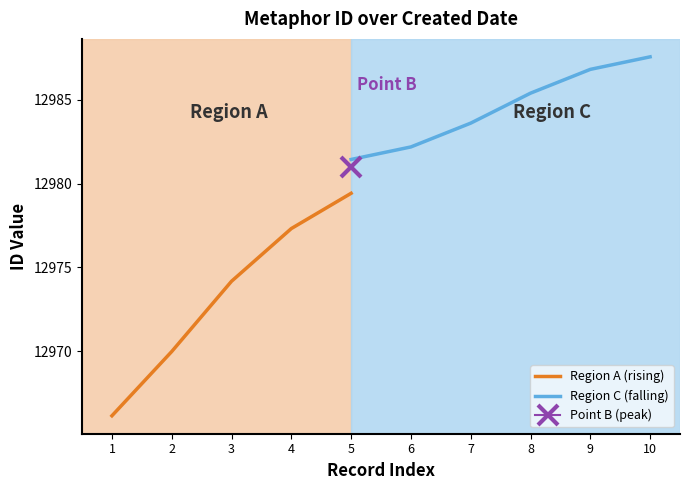

What is the maximum value for Region A (rising)?

12979.4